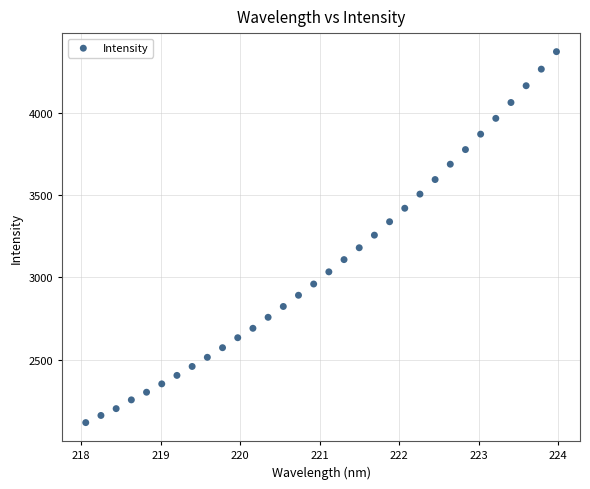

How many data points are displayed?

32